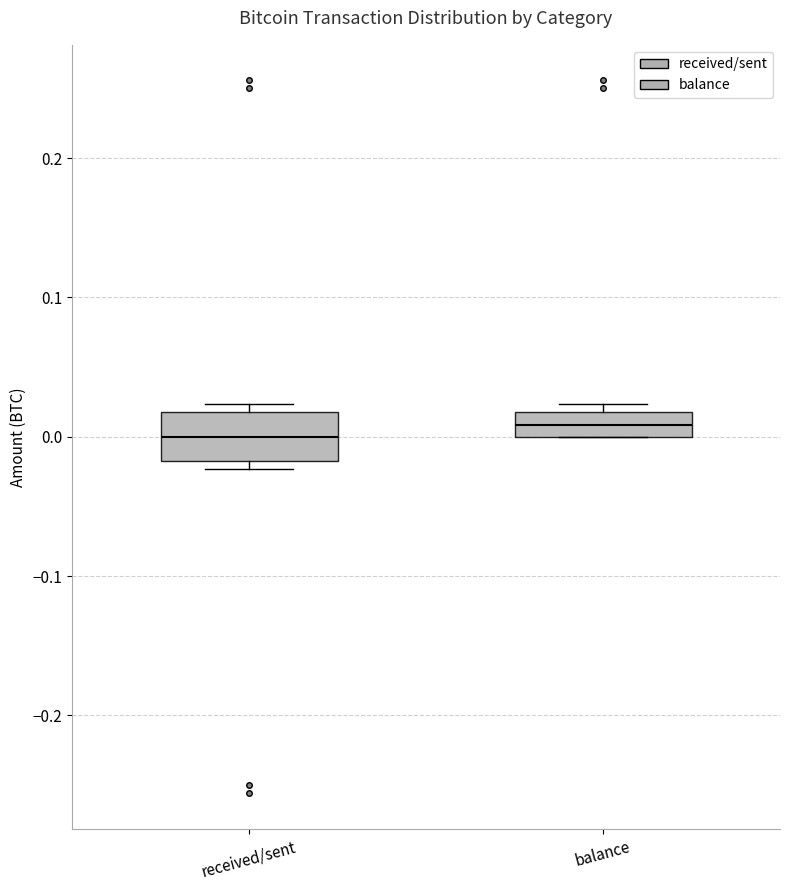

Comparing the boxes themselves (not the whiskers), which one is the tallest?

received/sent